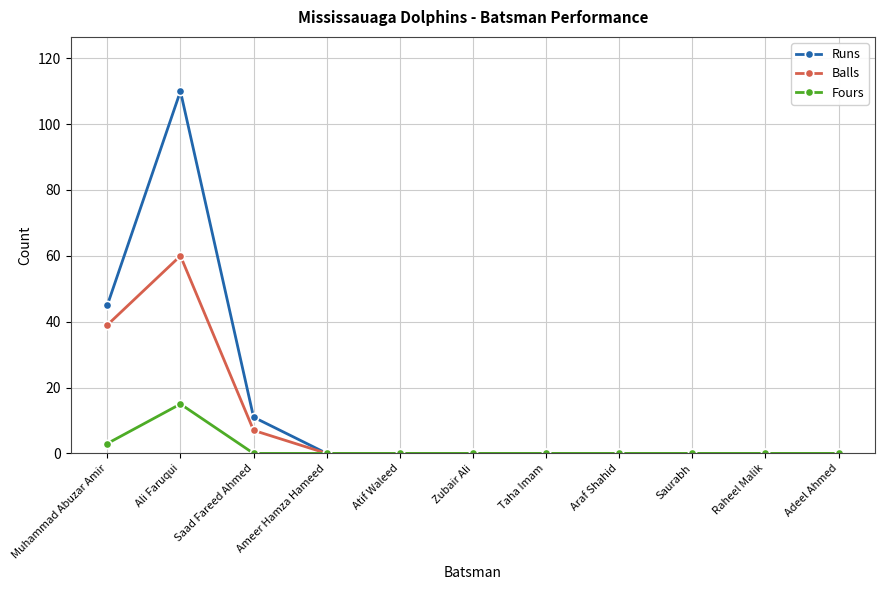

What is the difference between the highest and lowest values at Saad Fareed Ahmed?

11